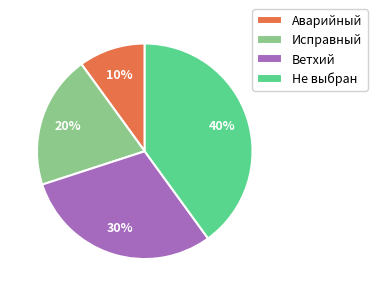

Is it true that Ветхий is 30% of the pie?

True